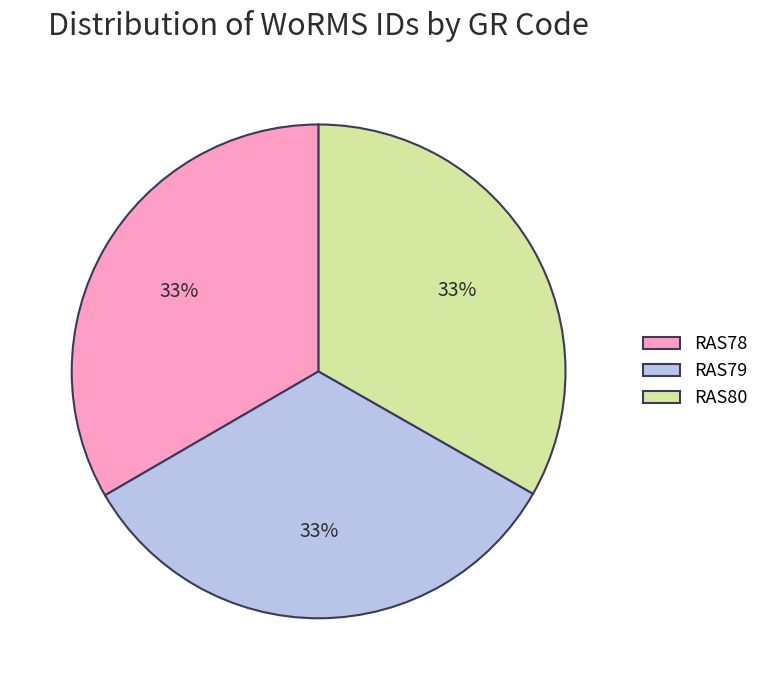

How many segments does this pie chart have?

3